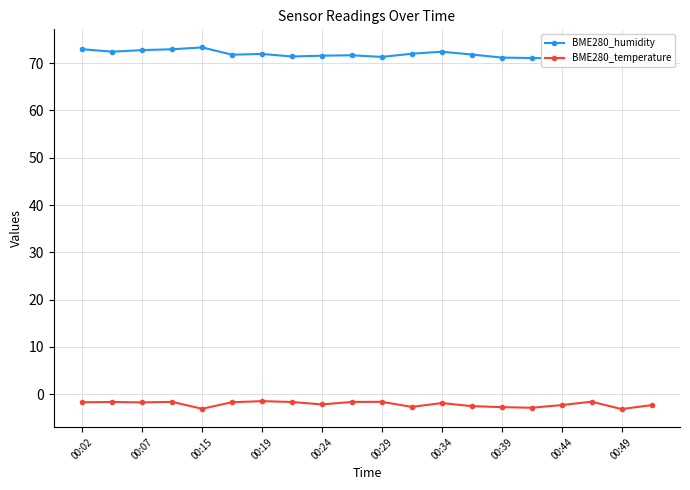

What is the minimum value for BME280_temperature?

-3.1